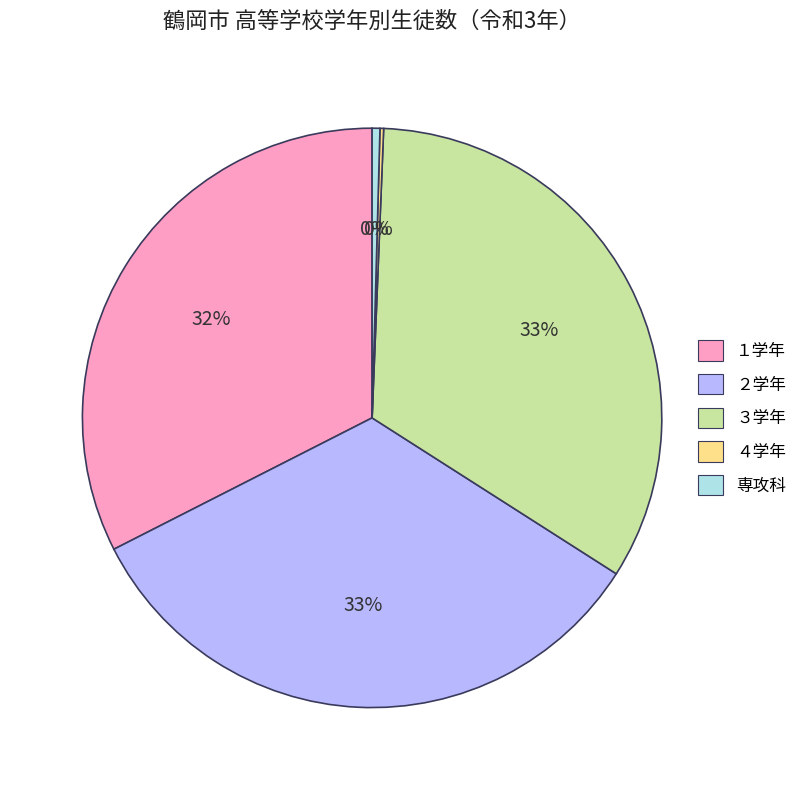

Approximately how many times larger is the value at ３学年 compared to １学年?

1.0